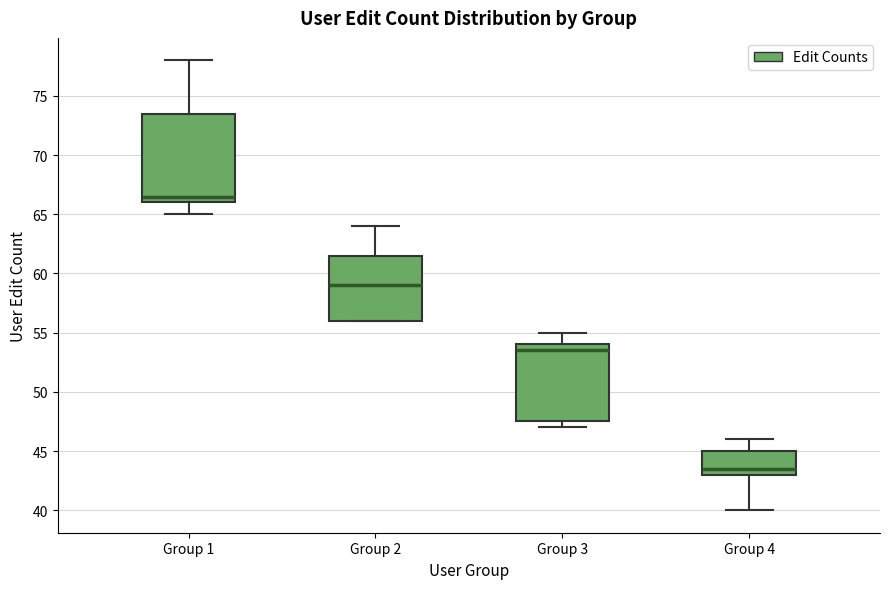

Which box has the highest median line?

Group 1